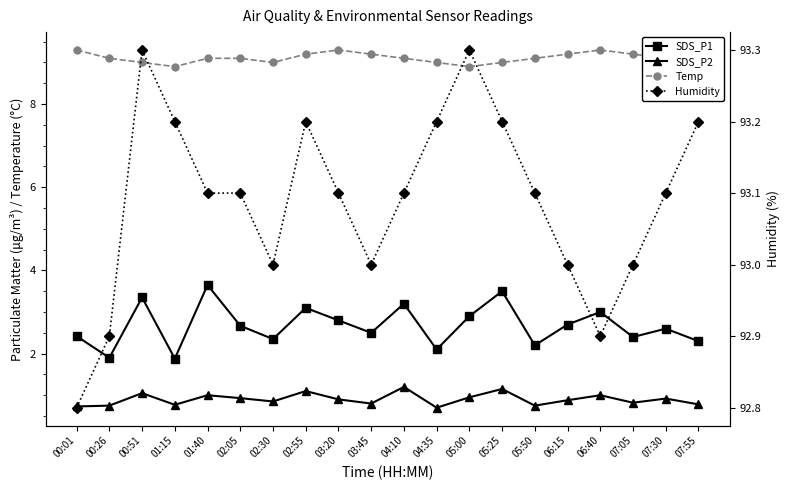

True or false: Humidity and Temp intersect in this chart.

False